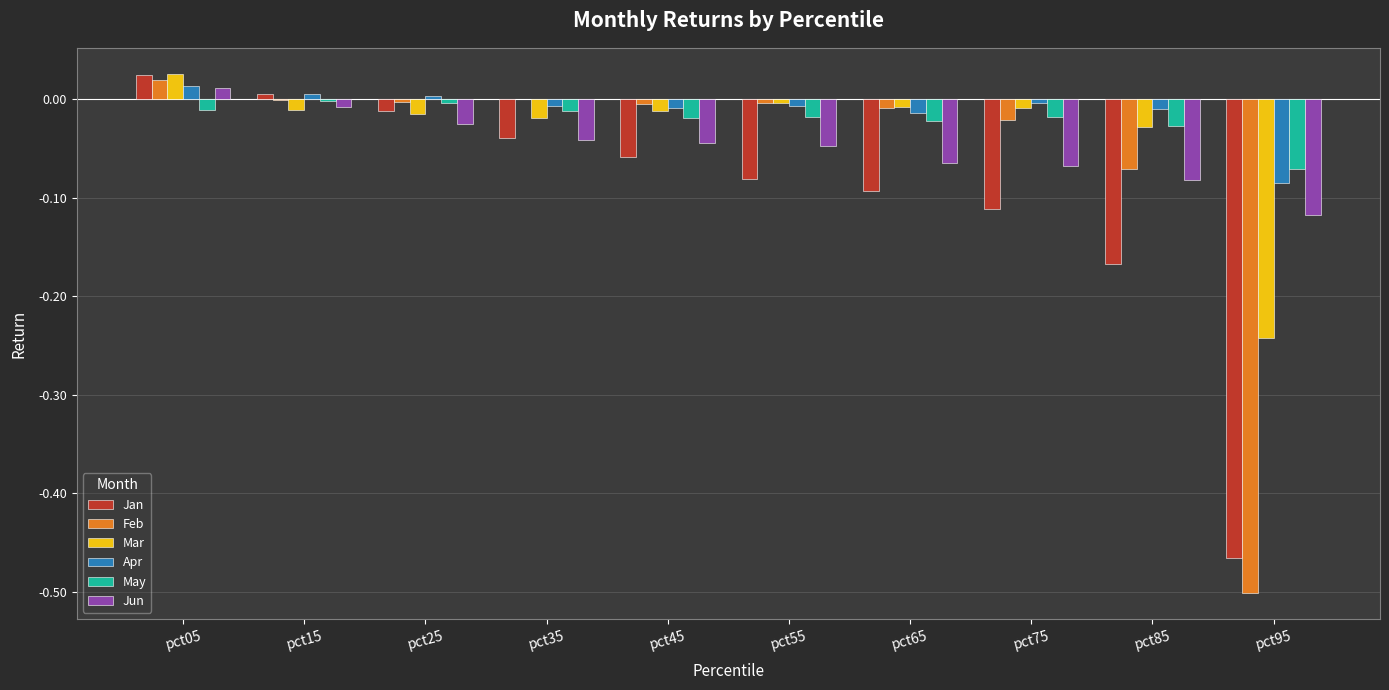

Between pct35 and pct85, which series saw the biggest shift?

Jan